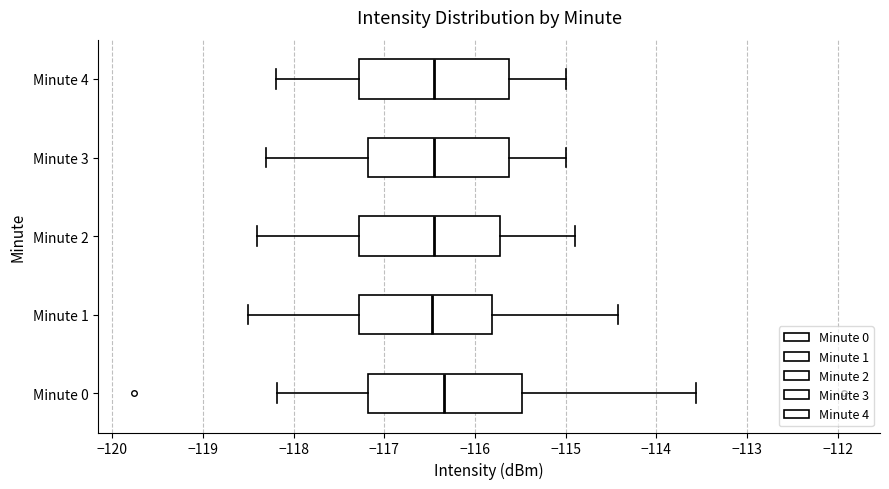

Reading bottom to top, transcribe this box plot: for each box, give where its median line is, the range the box spans, and where its two whiskers end, as read against the x-axis. The values are not printed on the chart, so give them approximately, as read against the axis.

Minute 0: median -116.3, box -117.2 to -115.5, whiskers -118.2 to -113.6
Minute 1: median -116.5, box -117.3 to -115.8, whiskers -118.5 to -114.4
Minute 2: median -116.4, box -117.3 to -115.7, whiskers -118.4 to -114.9
Minute 3: median -116.4, box -117.2 to -115.6, whiskers -118.3 to -115.0
Minute 4: median -116.4, box -117.3 to -115.6, whiskers -118.2 to -115.0